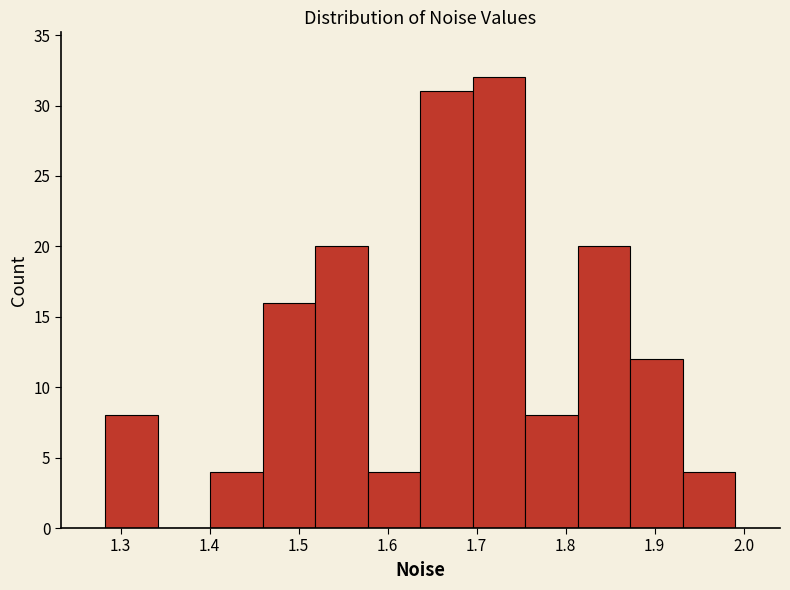

What is the height of the bar covering 1.87 to 1.93 on the x-axis? Neither the bar edges nor the heights are printed on the chart, so give them approximately, as read against the axes.

12